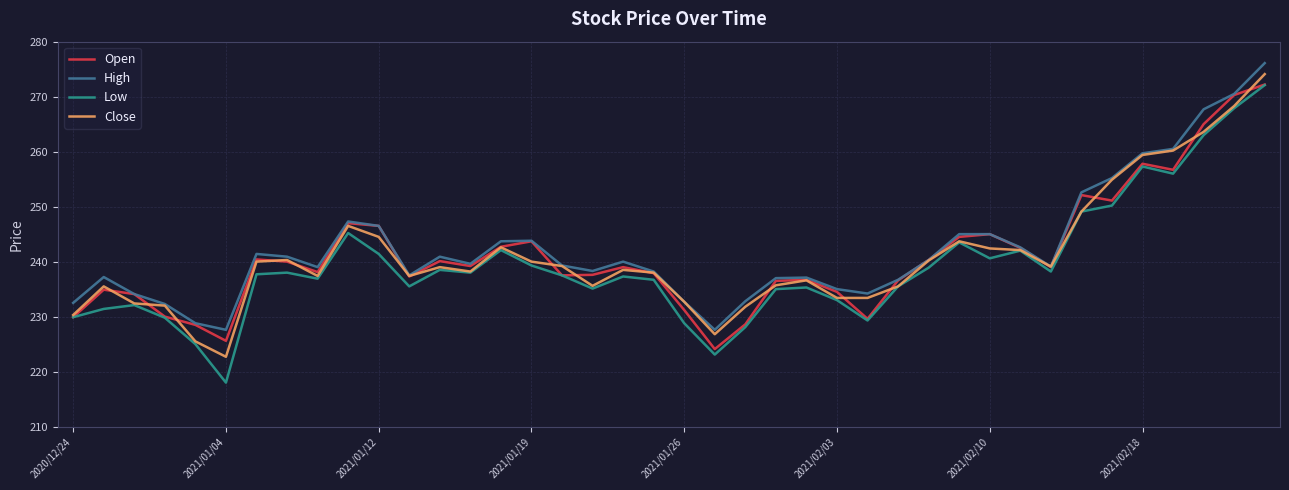

What is the sum of all Open values?

9644.3